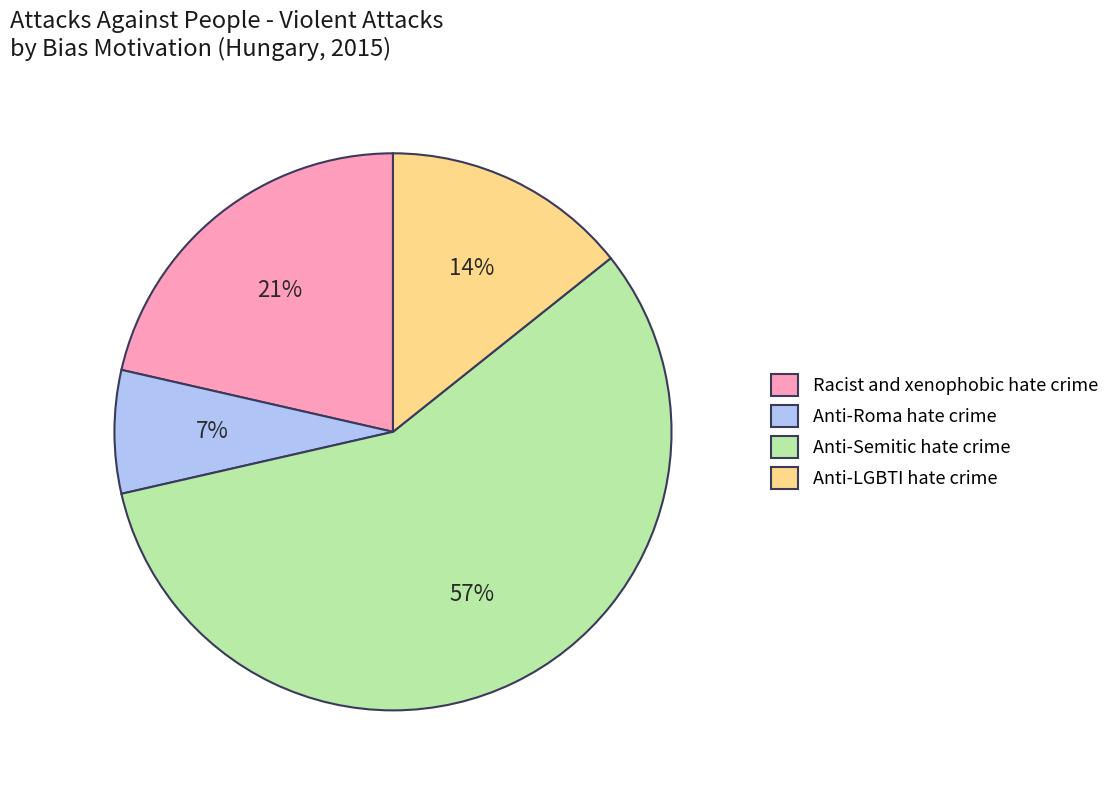

To the nearest percent, what percentage of the pie is Racist and xenophobic hate crime?

21%